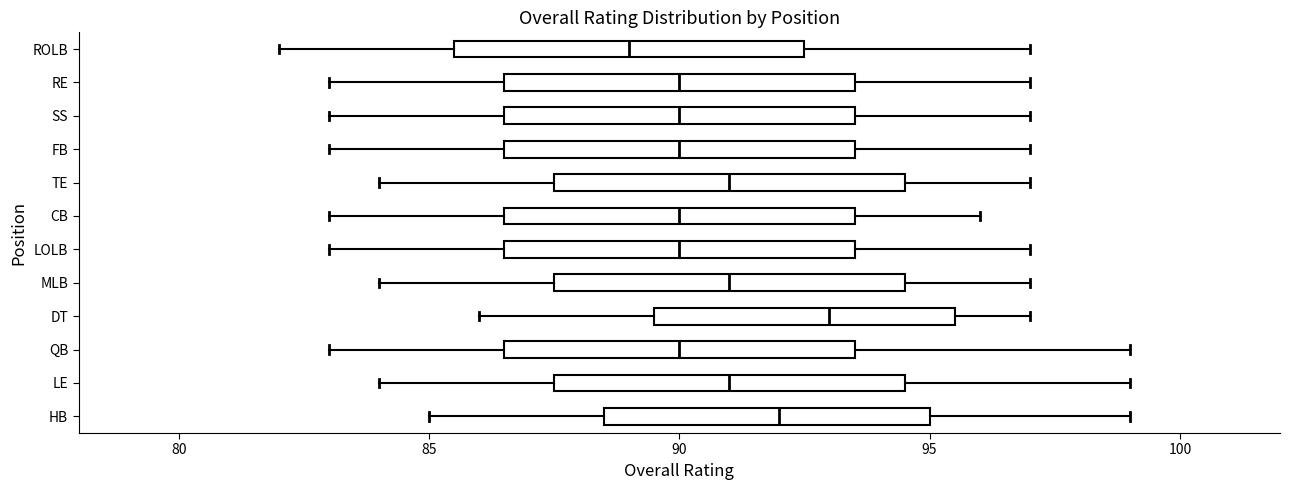

Reading bottom to top, transcribe this box plot: for each box, give where its median line is, the range the box spans, and where its two whiskers end, as read against the x-axis. The values are not printed on the chart, so give them approximately, as read against the axis.

HB: median 92.0, box 88.5 to 95.0, whiskers 85.0 to 99.0
LE: median 91.0, box 87.5 to 94.5, whiskers 84.0 to 99.0
QB: median 90.0, box 86.5 to 93.5, whiskers 83.0 to 99.0
DT: median 93.0, box 89.5 to 95.5, whiskers 86.0 to 97.0
MLB: median 91.0, box 87.5 to 94.5, whiskers 84.0 to 97.0
LOLB: median 90.0, box 86.5 to 93.5, whiskers 83.0 to 97.0
CB: median 90.0, box 86.5 to 93.5, whiskers 83.0 to 96.0
TE: median 91.0, box 87.5 to 94.5, whiskers 84.0 to 97.0
FB: median 90.0, box 86.5 to 93.5, whiskers 83.0 to 97.0
SS: median 90.0, box 86.5 to 93.5, whiskers 83.0 to 97.0
RE: median 90.0, box 86.5 to 93.5, whiskers 83.0 to 97.0
ROLB: median 89.0, box 85.5 to 92.5, whiskers 82.0 to 97.0